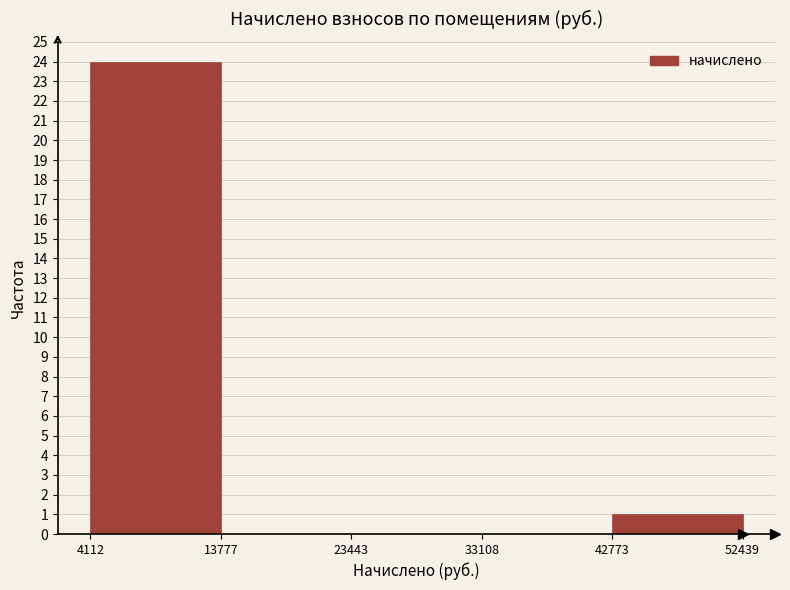

How tall is the bar that spans 4112 to 13777 on the x-axis? The values are not printed on the chart, so give them approximately, as read against the axis.

24